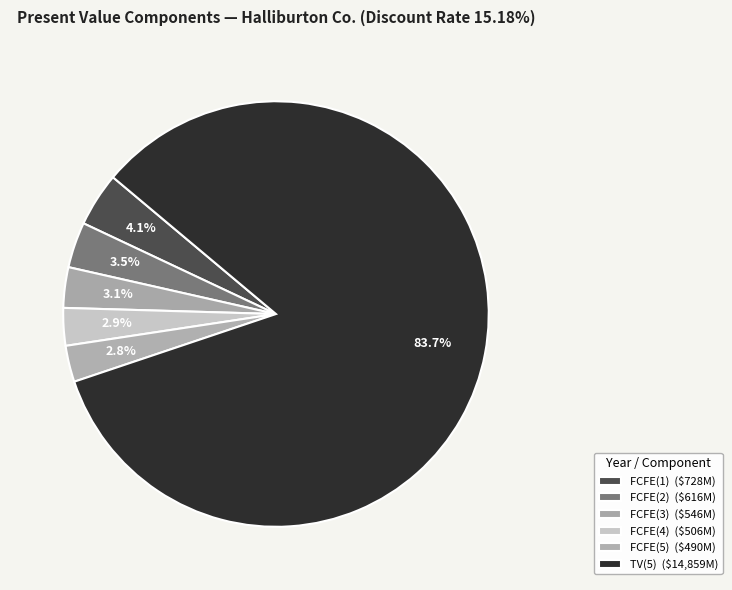

What is the largest slice in the pie chart?

TV(5)